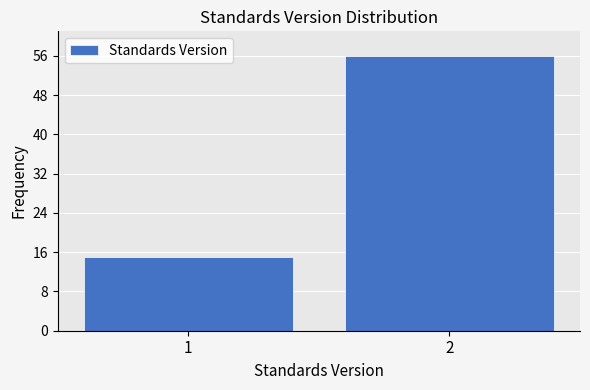

Reading left to right, what are all the values shown in this chart?

15	56